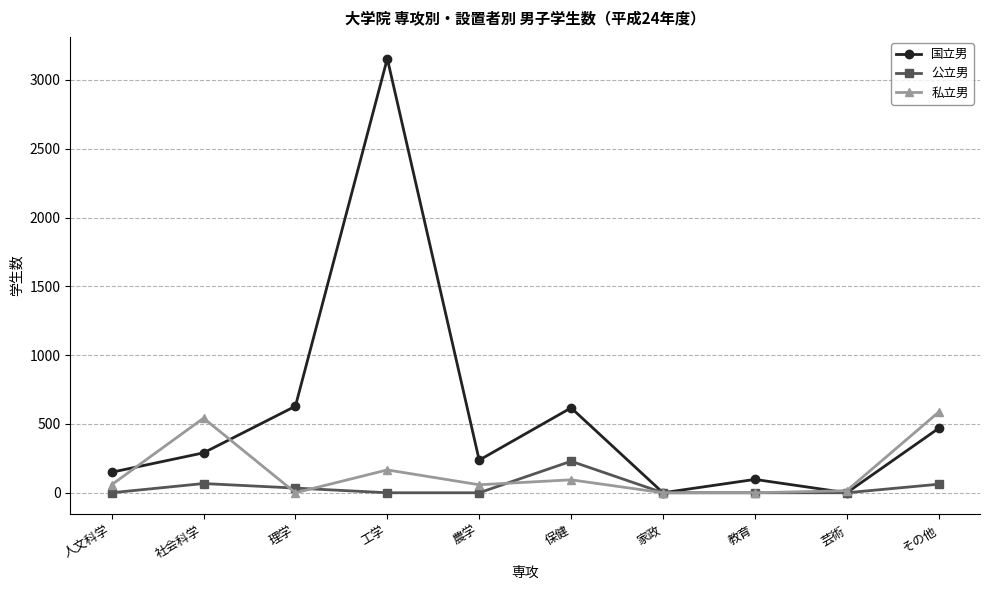

Between 保健 and その他, which series saw the biggest shift?

私立男